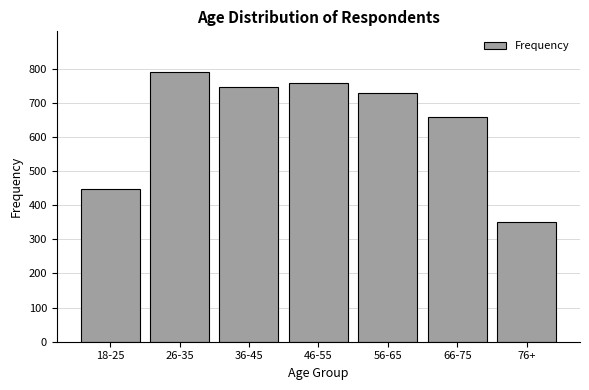

Reading left to right, list all the values displayed in this chart.

18-25=448	26-35=791	36-45=746	46-55=758	56-65=729	66-75=658	76+=351